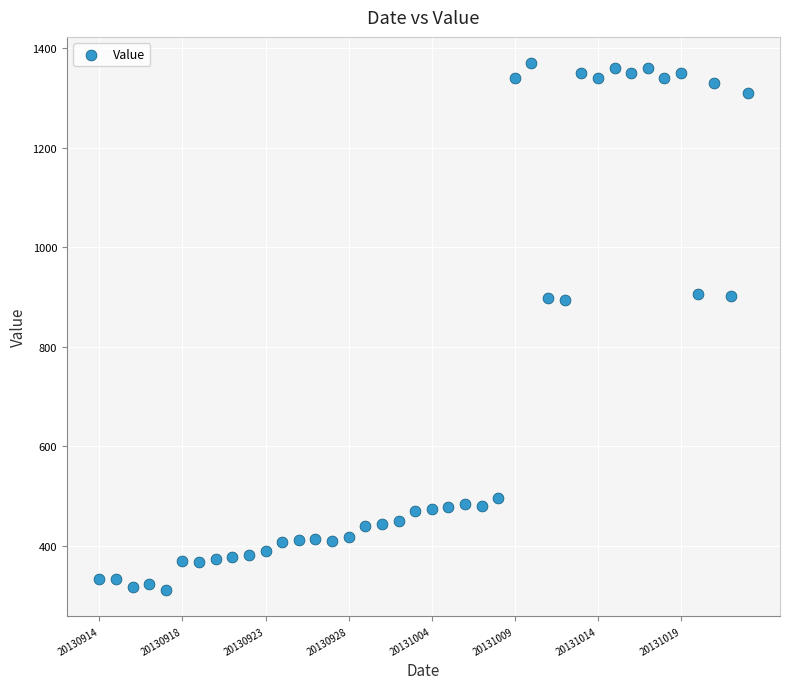

What is the range of Y values (max minus min)?

1059